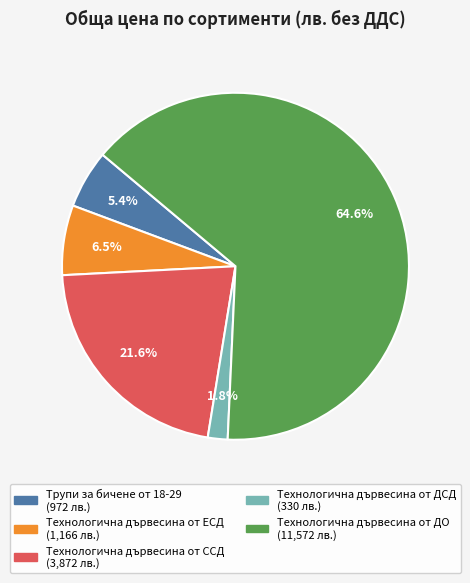

Between Технологична дървесина от ЕСД and Трупи за бичене от 18-29, which is larger?

Технологична дървесина от ЕСД